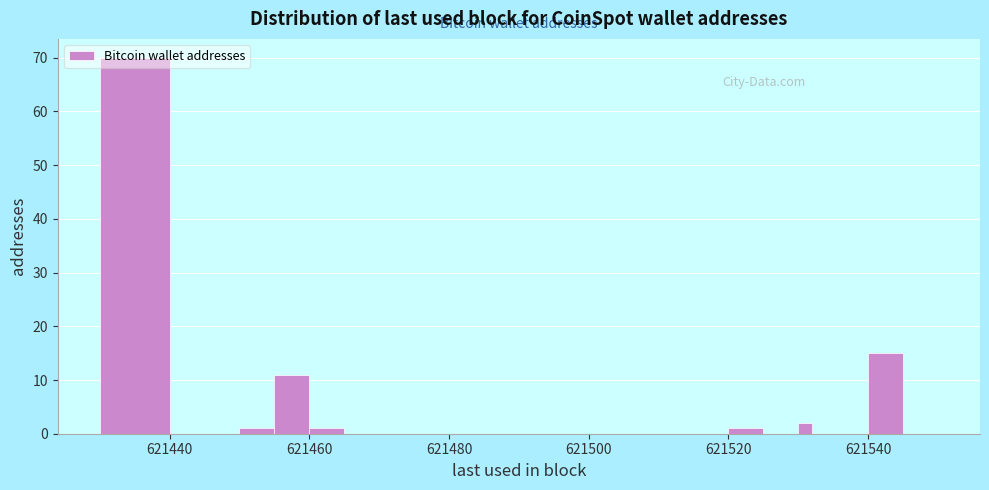

Read against the x-axis, roughly where is the centre of the tallest bar?

621436